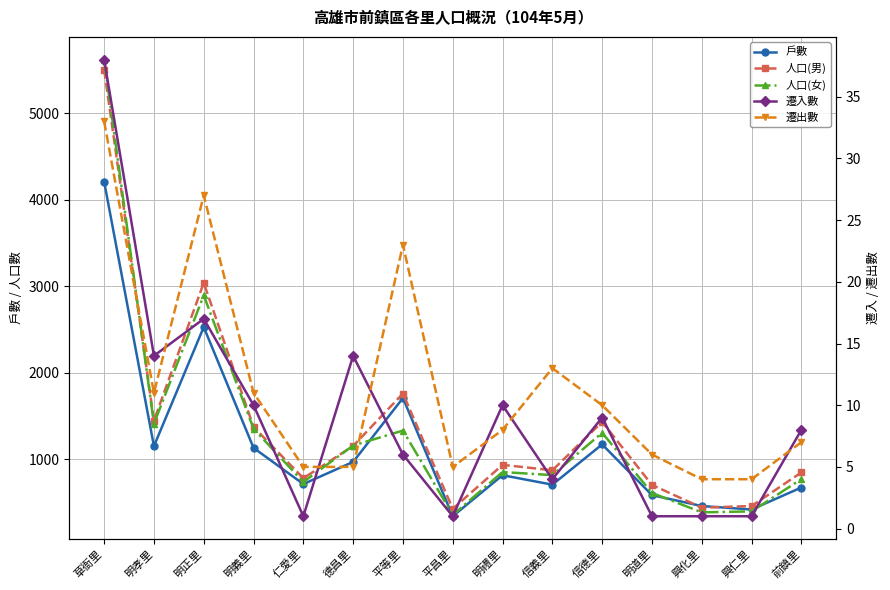

What is the difference between the 戶數 values at 明孝里 and 明正里?

1376